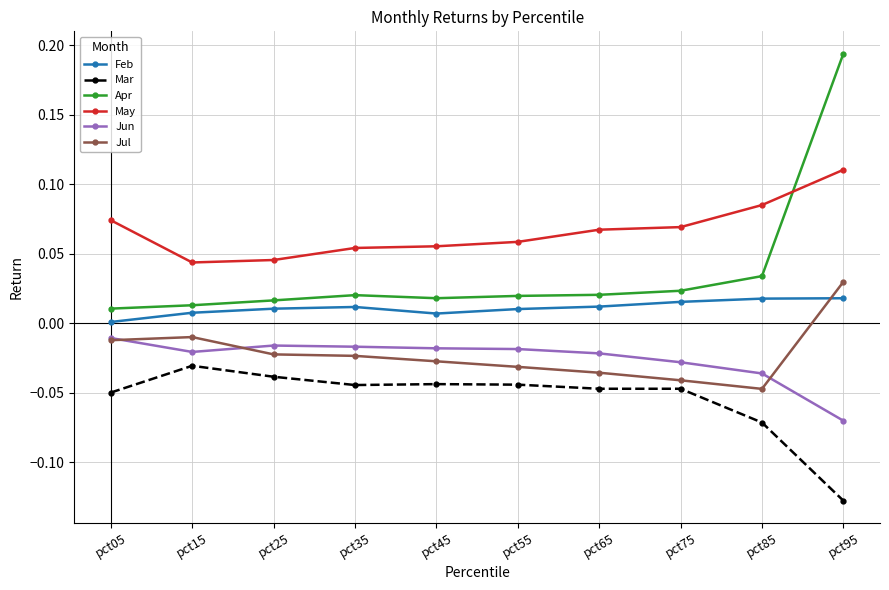

What are all the series names shown in the legend?

Feb, Mar, Apr, May, Jun, Jul